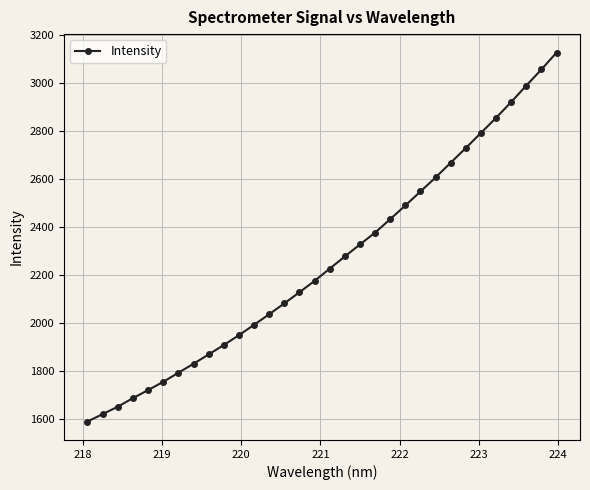

What is the value of the 12th point from the left?

1993.1